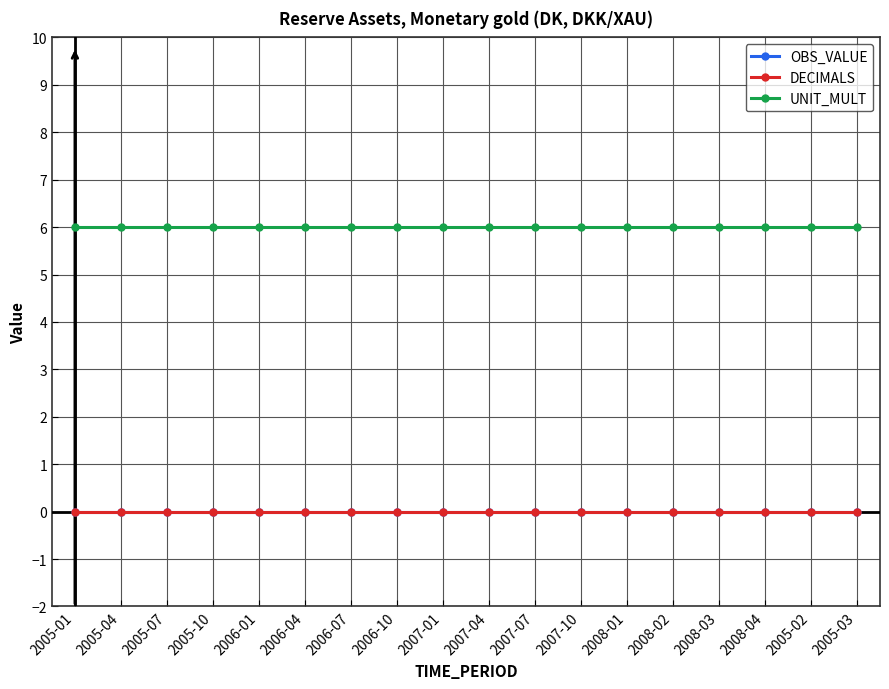

What is the label of the 13th point from the left?

2008-01